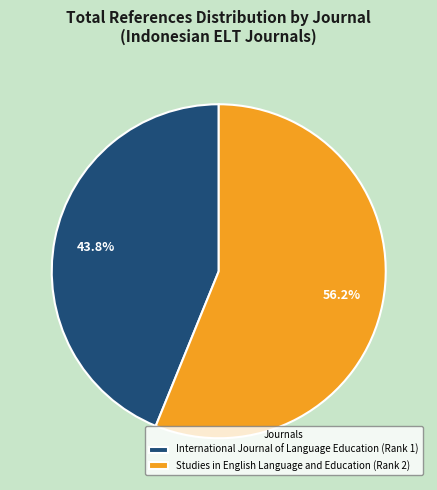

Is the sum of Studies in English Language and Education (Rank 2) and International Journal of Language Education (Rank 1) greater than half?

Yes